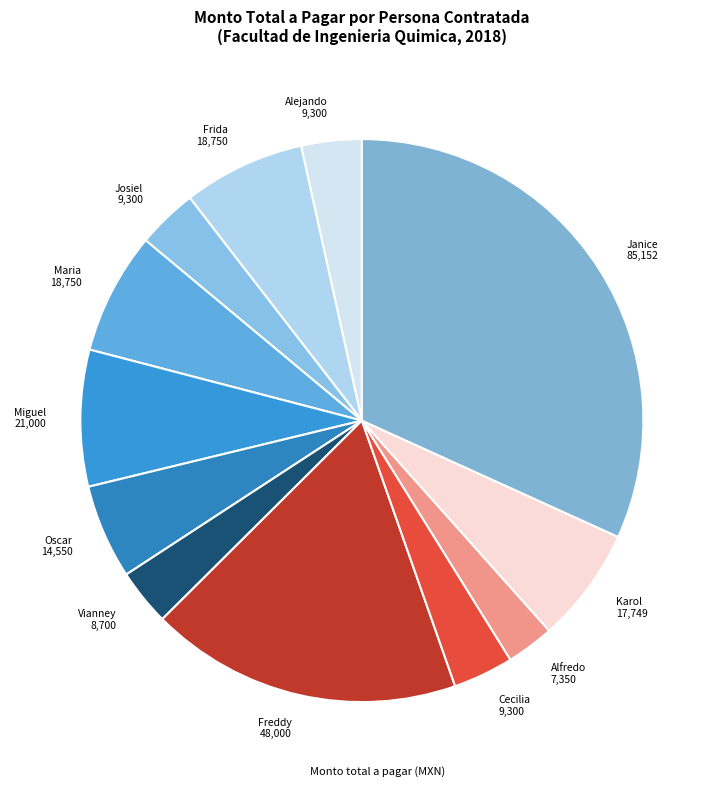

Combined, do Miguel 21,000 and Cecilia 9,300 account for over 50%?

No